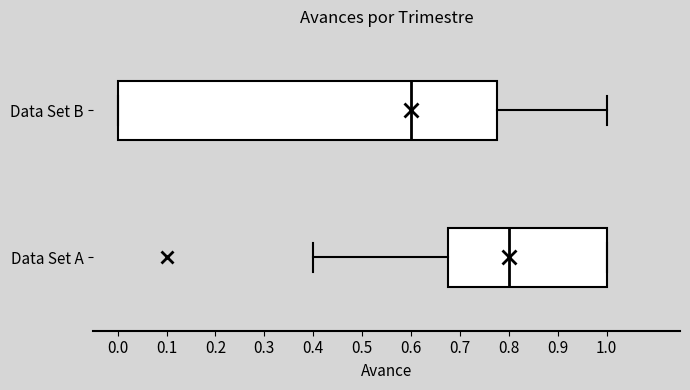

Where is the right edge of the box for Data Set B on the x-axis? The values are not printed on the chart, so give them approximately, as read against the axis.

0.78